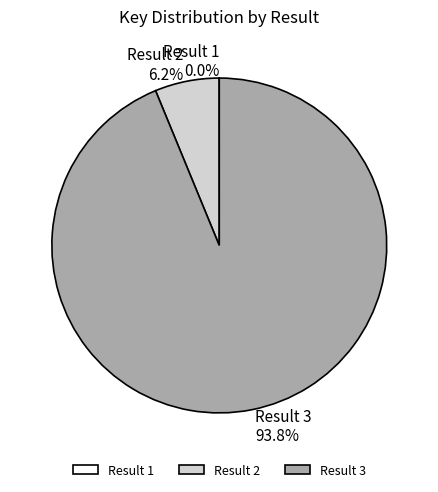

What is the ratio of the value at Result 3 to the value at Result 2?

15.1